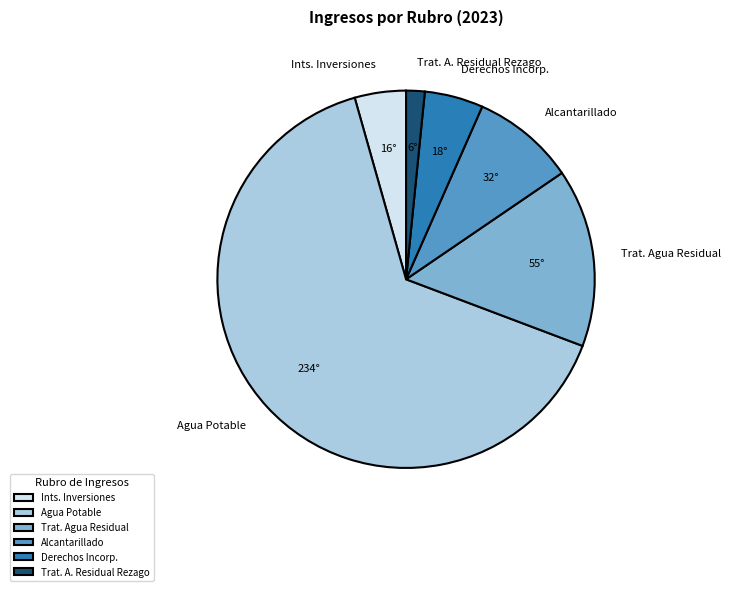

Which category accounts for the majority?

Agua Potable